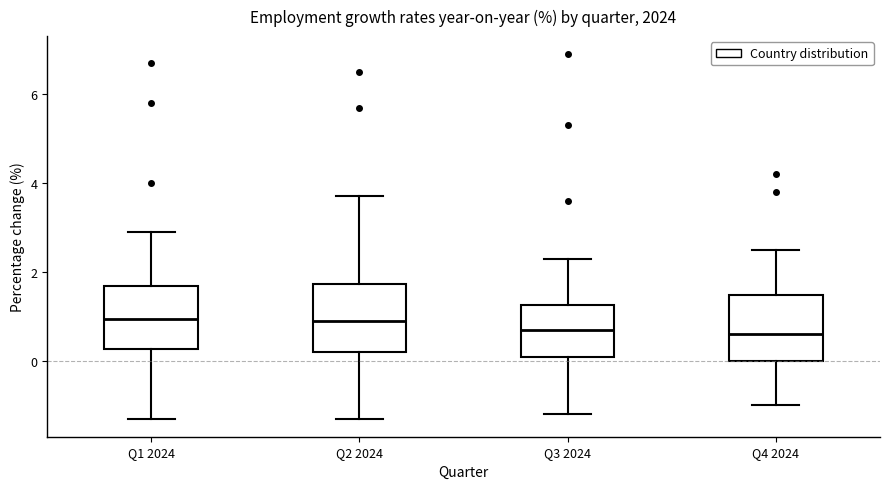

Reading left to right, transcribe this box plot: for each box, give where its median line is, the range the box spans, and where its two whiskers end, as read against the y-axis. The values are not printed on the chart, so give them approximately, as read against the axis.

Q1 2024: median 1.0, box 0.2 to 1.6, whiskers -1.2 to 3.0
Q2 2024: median 1.0, box 0.2 to 1.8, whiskers -1.2 to 3.8
Q3 2024: median 0.8, box 0.0 to 1.2, whiskers -1.2 to 2.4
Q4 2024: median 0.6, box 0.0 to 1.4, whiskers -1.0 to 2.6